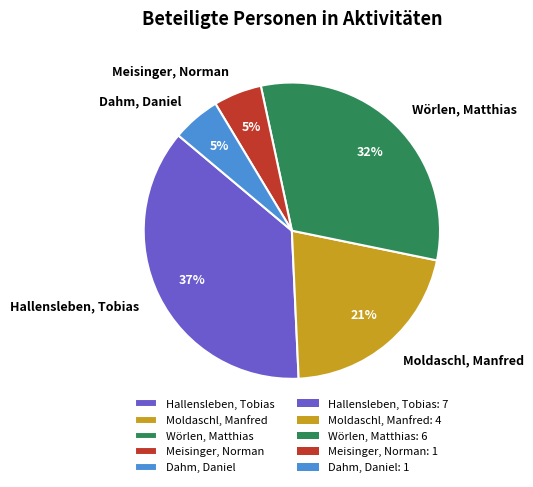

Combined, do Meisinger, Norman and Moldaschl, Manfred account for over 50%?

No